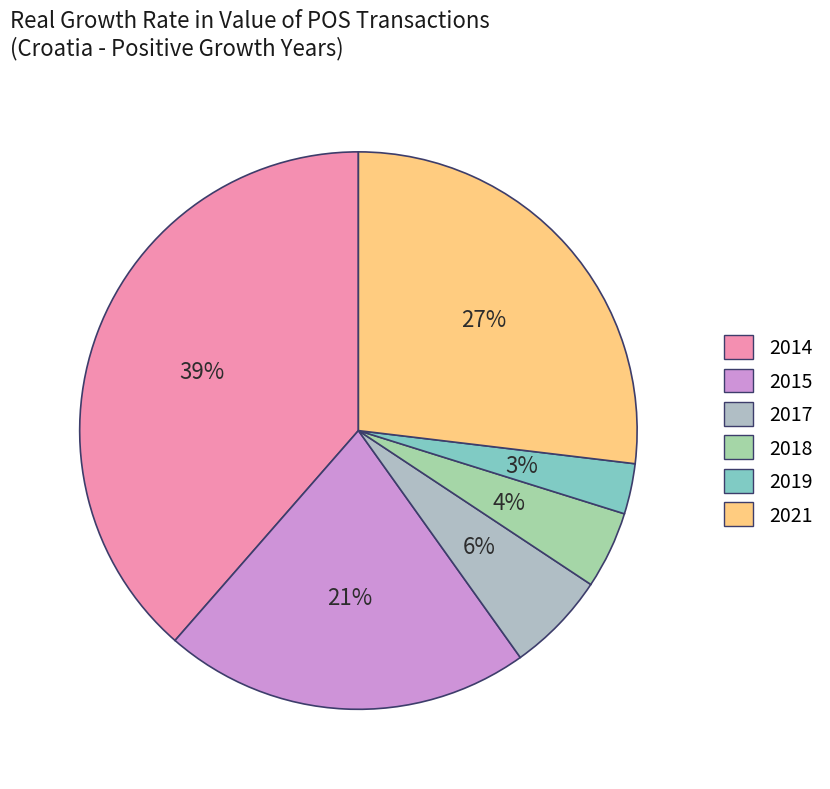

What percentage is NOT represented by 2017?

94.2%